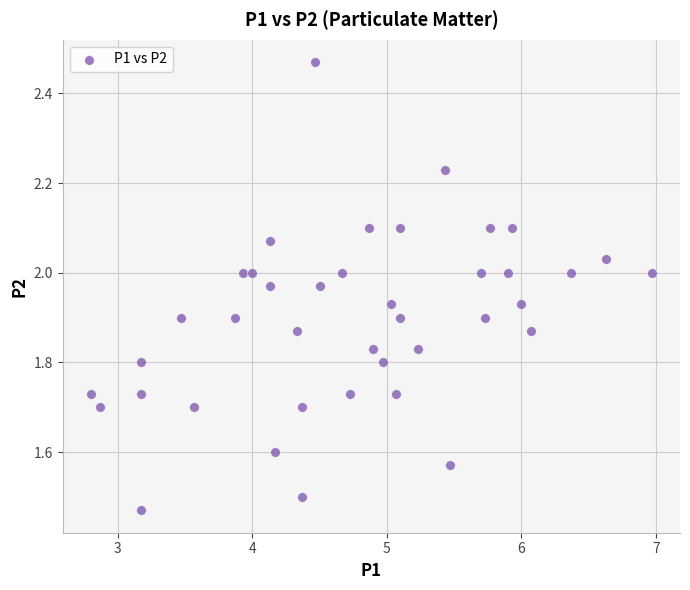

What is the range of Y values (max minus min)?

1.0